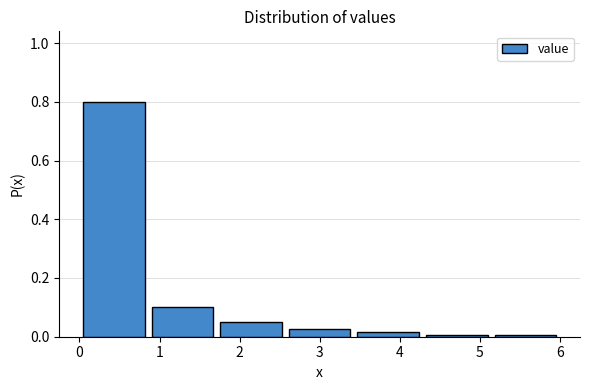

Reading left to right, list every bar in this chart as the range it spans on the x-axis followed by its height. Neither the bar edges nor the heights are printed on the chart, so give them approximately, as read against the axes.

0.0 to 0.9: 0.80
0.9 to 1.7: 0.10
1.7 to 2.6: 0.06
2.6 to 3.4: 0.02
3.4 to 4.3: under 0.02
4.3 to 5.1: under 0.02
5.1 to 6.0: under 0.02